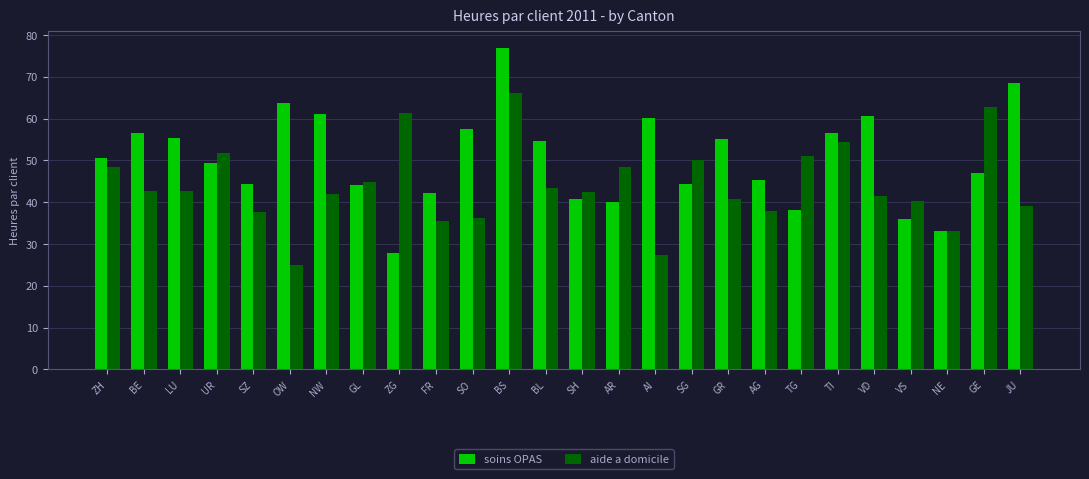

How many bars are there in each group?

2